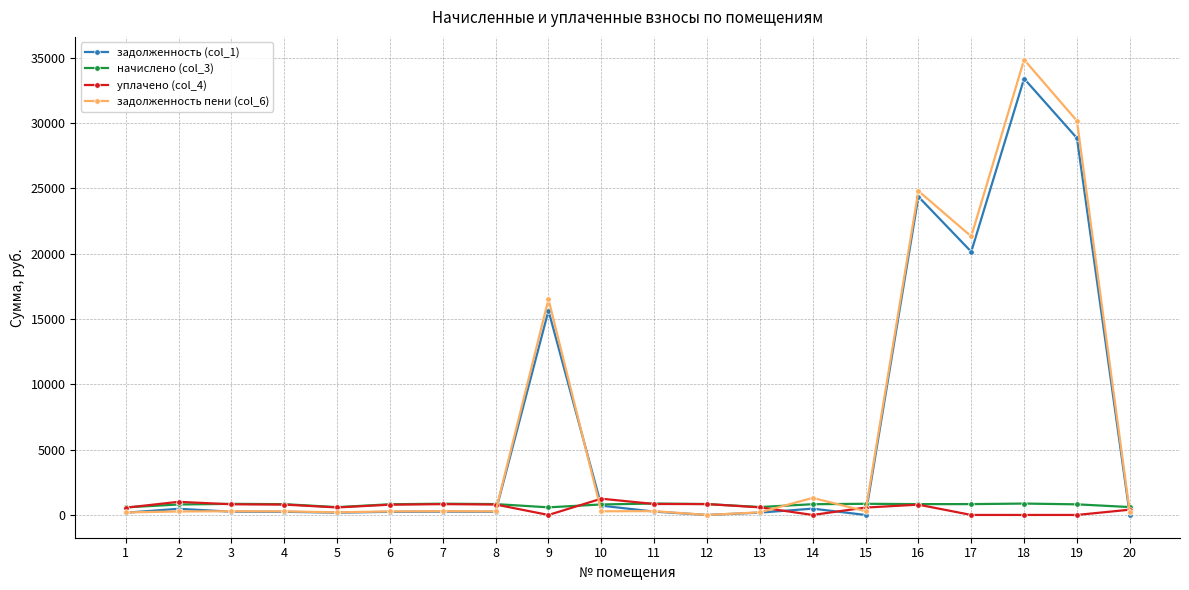

Which series has the largest range (max minus min)?

задолженность пени (col_6)